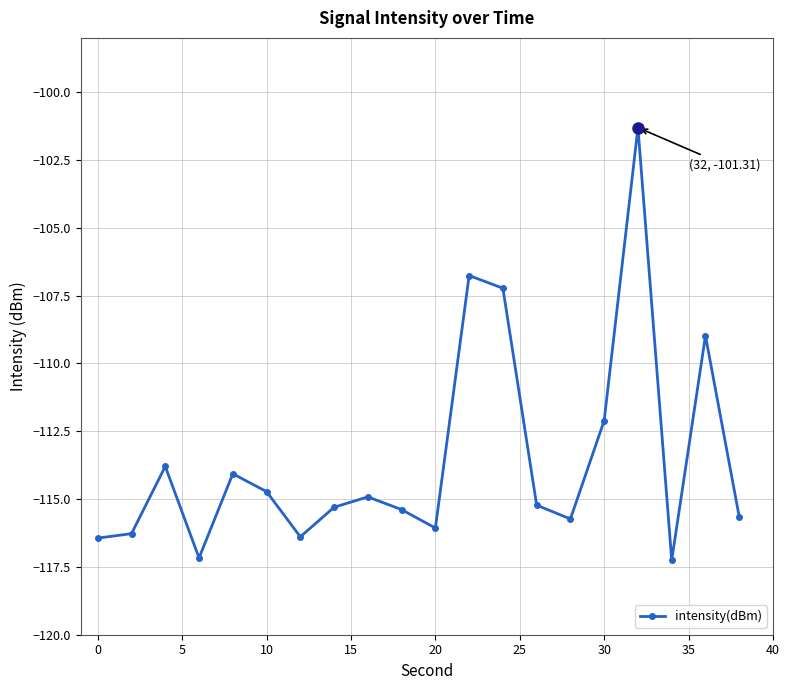

What is the sum of all values?

-2270.8